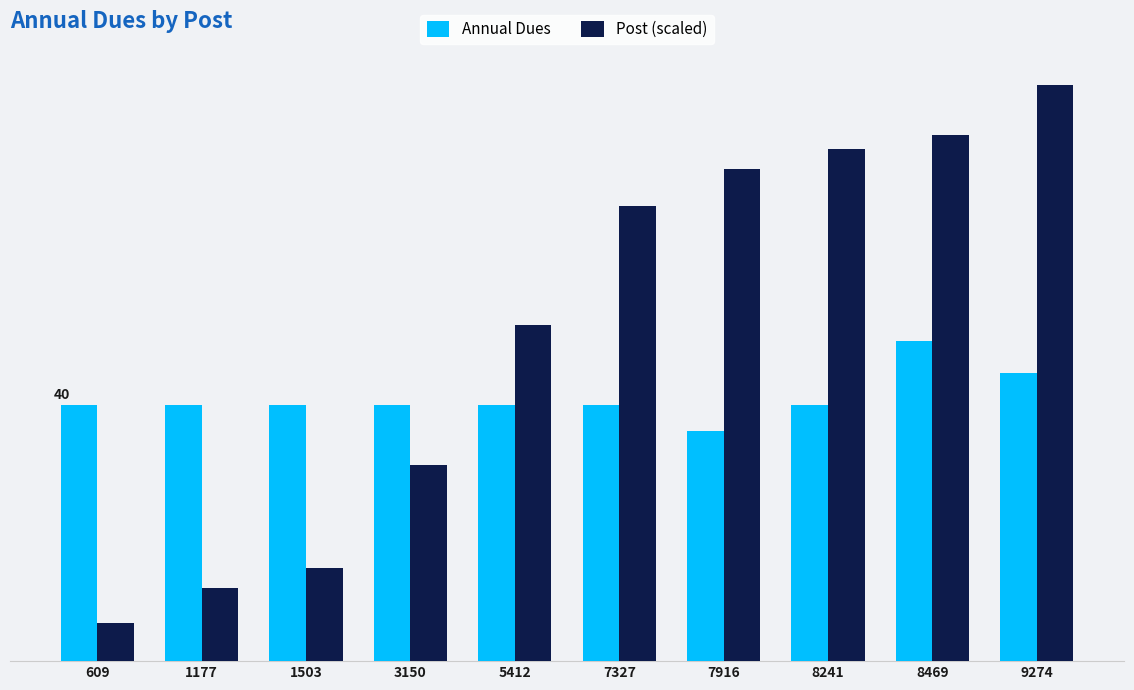

List the labels in order of Post (scaled) value, largest first.

9274, 8469, 8241, 7916, 7327, 5412, 3150, 1503, 1177, 609